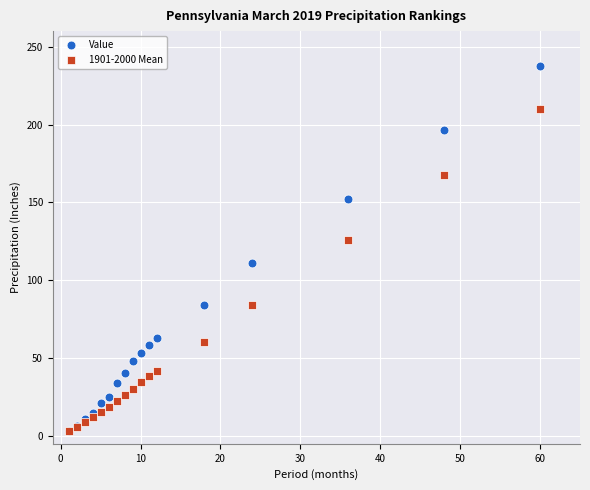

What are all the series names shown in the legend?

Value, 1901-2000 Mean